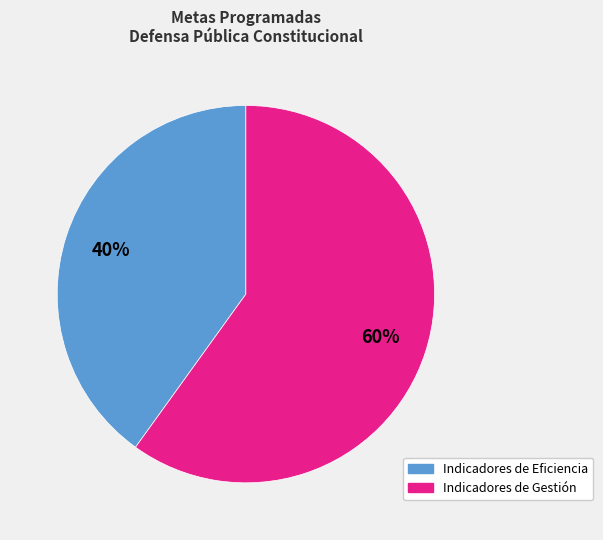

Is there a majority slice in this chart?

Yes